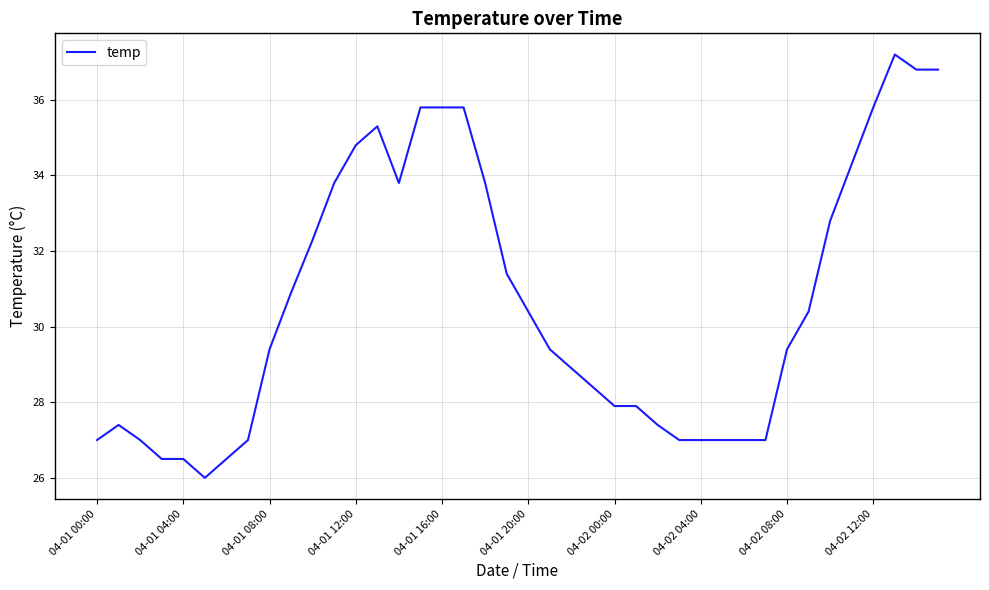

What is the minimum value shown in the chart?

26.0